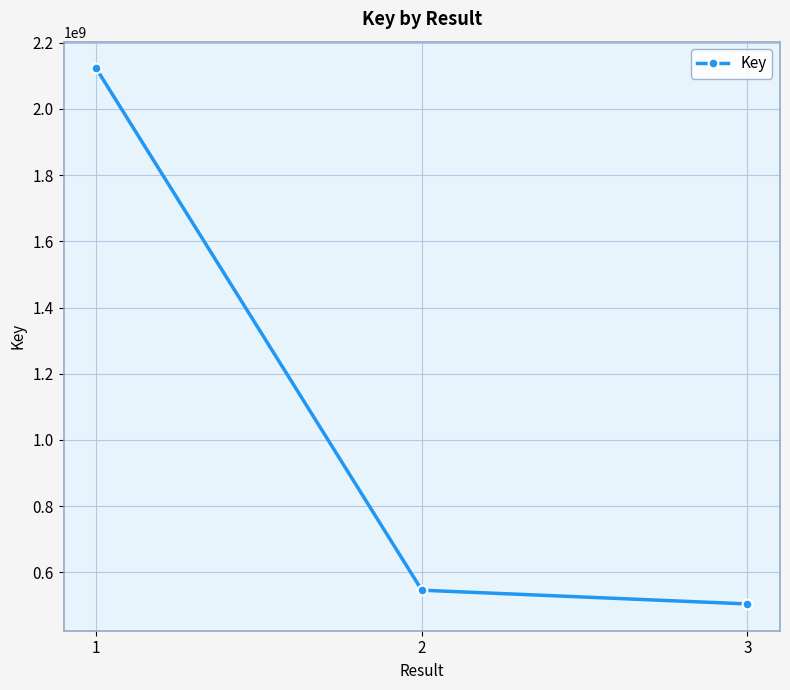

What is the value of the 3rd point from the left?

504452132